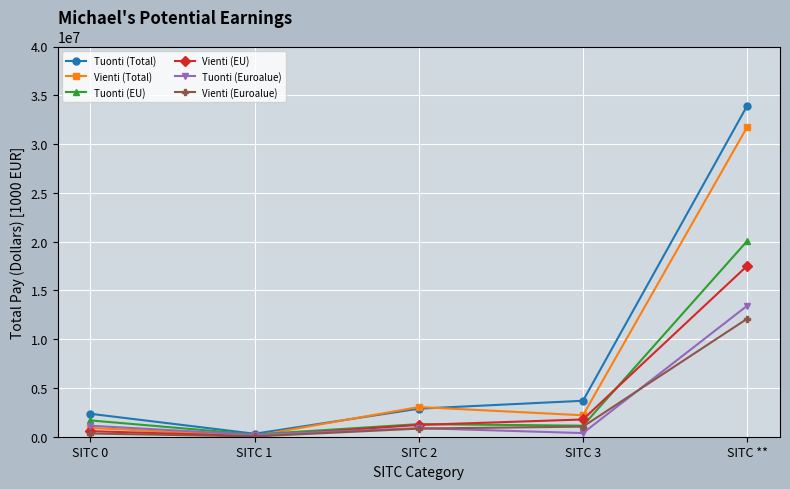

Count the number of categories in the chart.

5